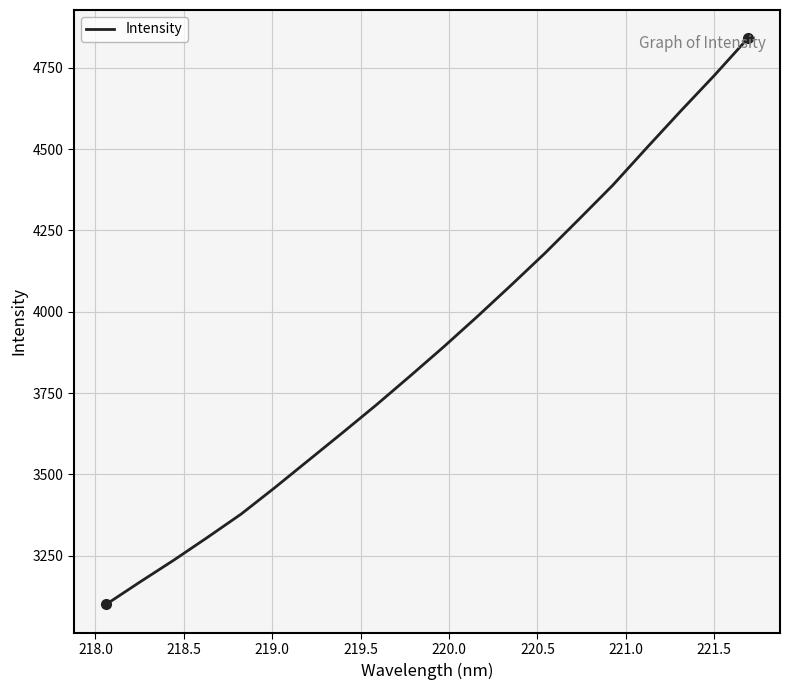

What is the minimum value shown in the chart?

3099.9